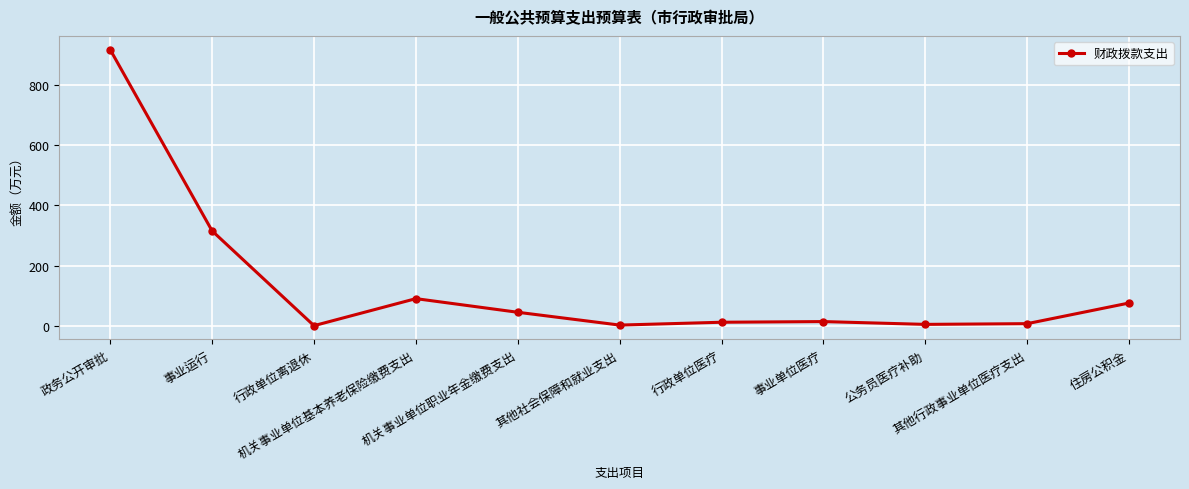

What is the value of the 1st point from the left?

916.9